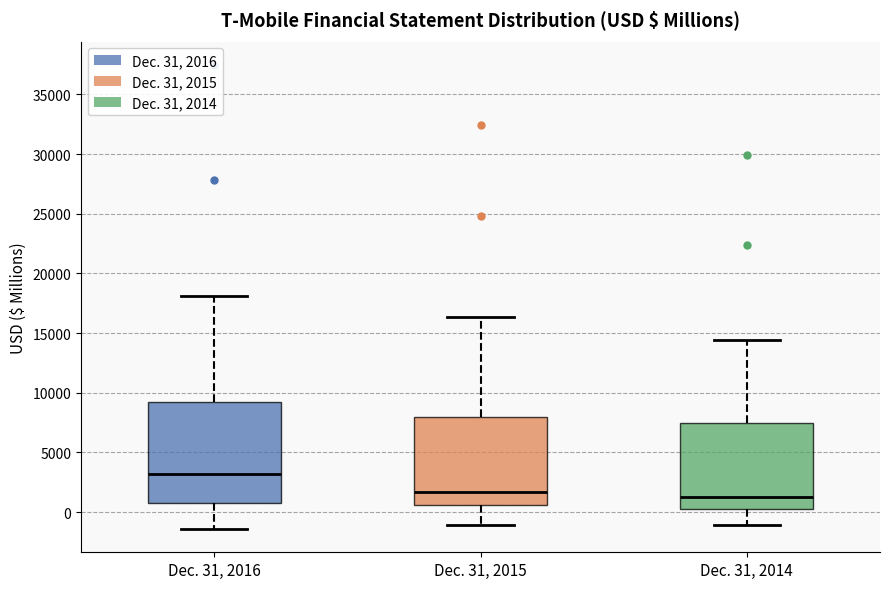

Comparing the boxes themselves (not the whiskers), which one is the tallest?

Dec. 31, 2016